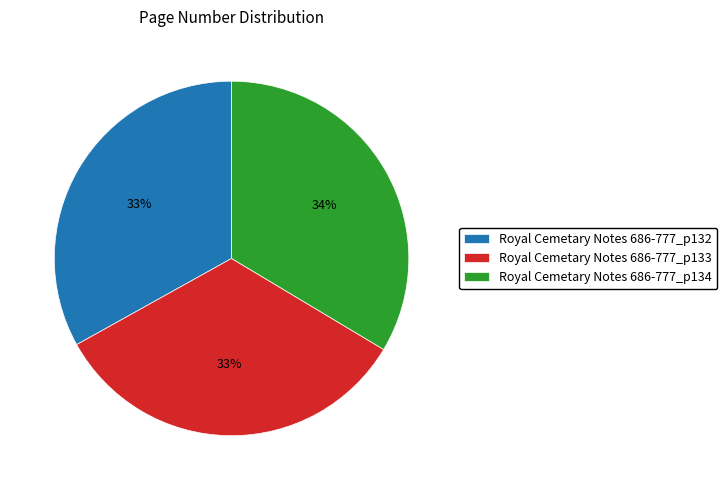

The Royal Cemetary Notes 686-777_p132 slice represents 33% of the pie. True or false?

True